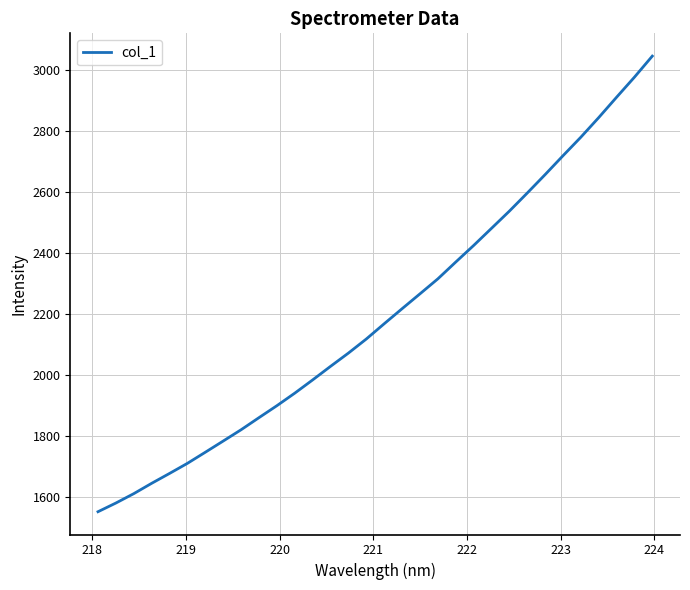

What is the maximum value shown in the chart?

3044.4